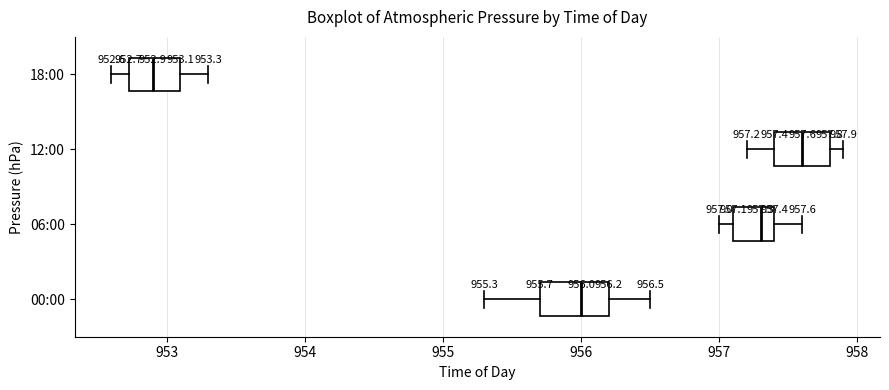

Which box has the furthest to the right median line?

12:00